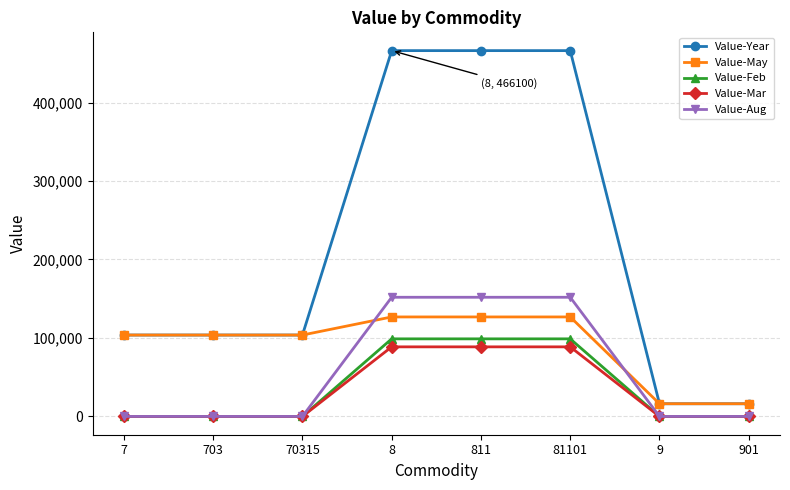

What is the maximum value for Value-Aug?

151833